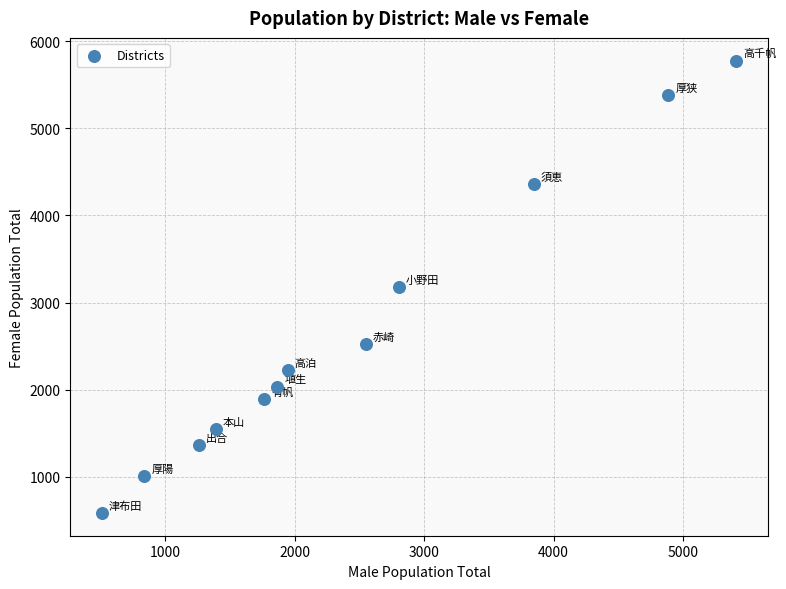

What is the range of X values (max minus min)?

4900